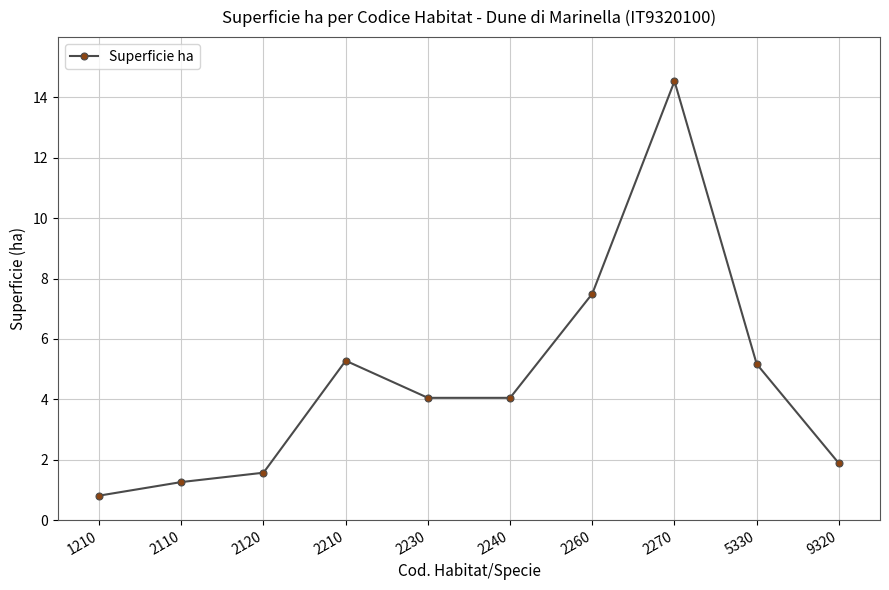

Which label corresponds to the smallest value in the chart?

1210